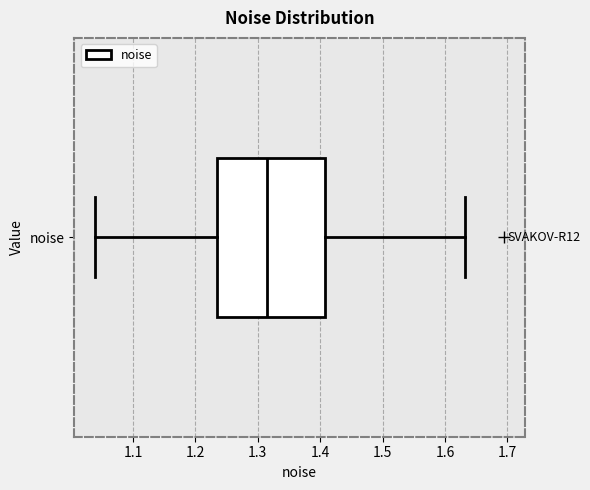

Transcribe this box plot: give where the median line is, the range the box spans, and where the two whiskers end, as read against the x-axis. The values are not printed on the chart, so give them approximately, as read against the axis.

median 1.32, box 1.23 to 1.41, whiskers 1.04 to 1.63